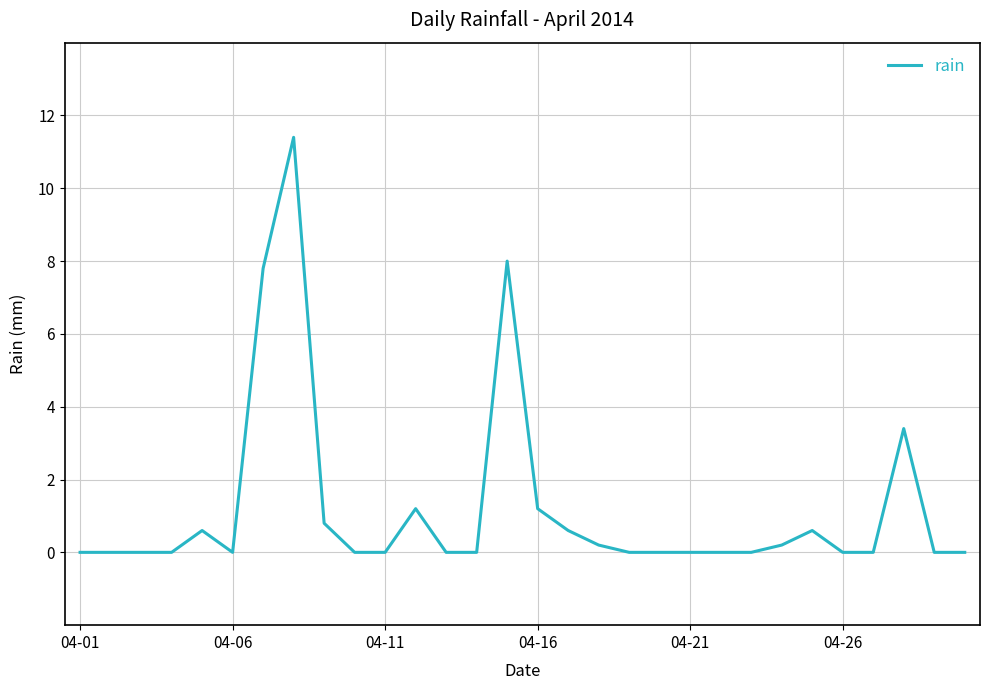

What is the maximum value shown in the chart?

11.4